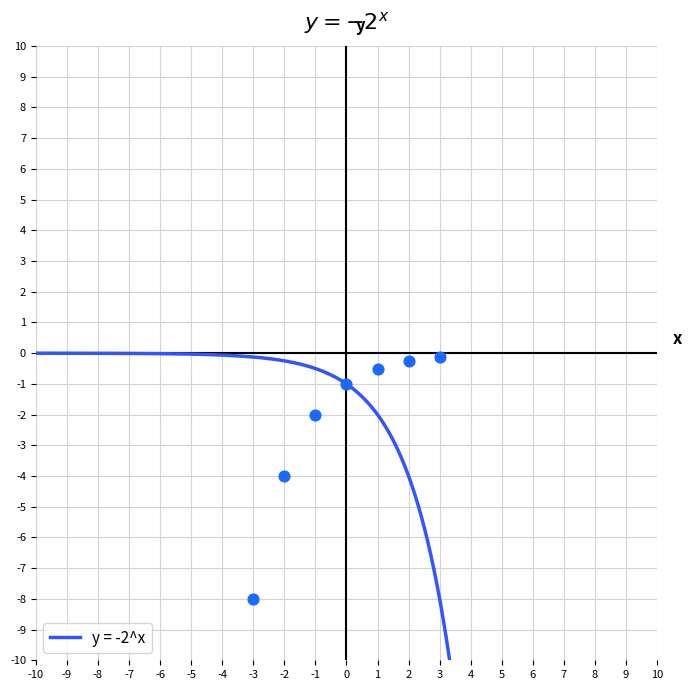

What is the change in value from 2 to 3?

+0.1